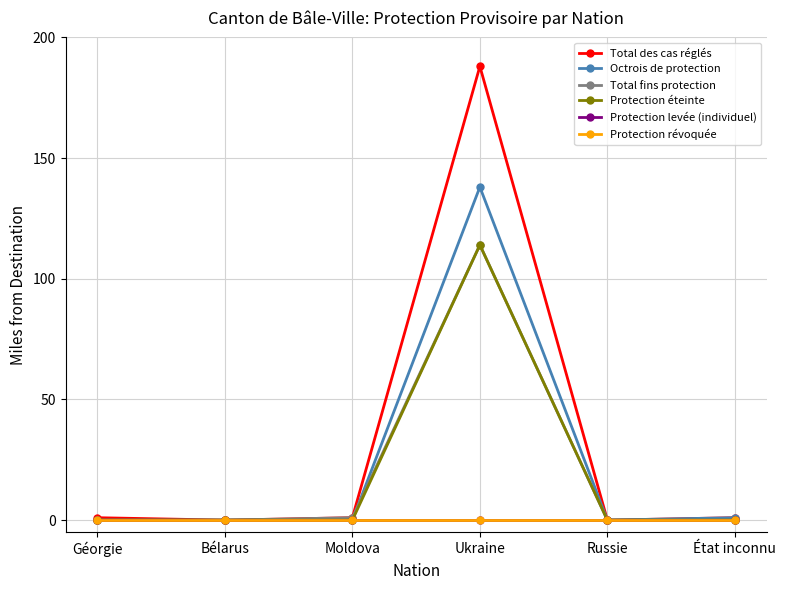

Does the chart have visible grid lines?

Yes